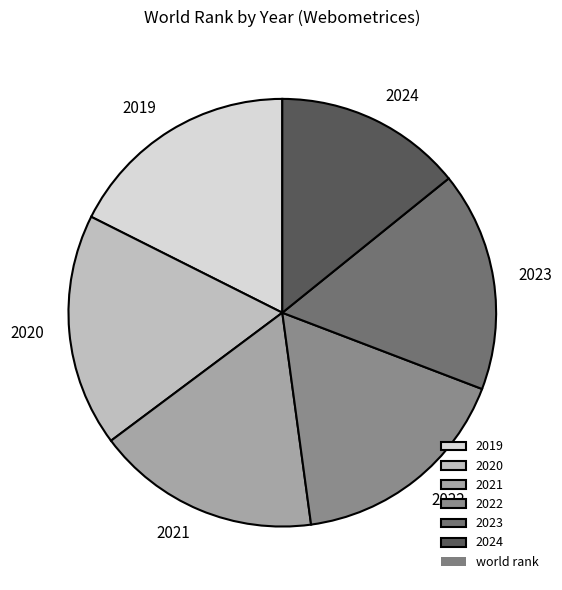

Does 2019 represent more than half of the total?

No